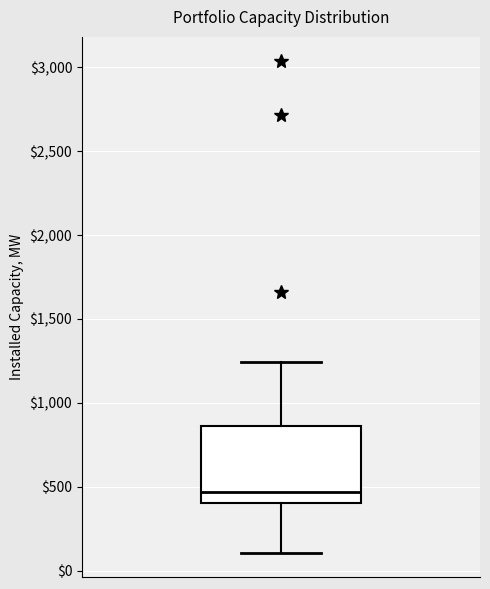

Transcribe this box plot: give where the median line is, the range the box spans, and where the two whiskers end, as read against the y-axis. The values are not printed on the chart, so give them approximately, as read against the axis.

median 450, box 400 to 850, whiskers 100 to 1250